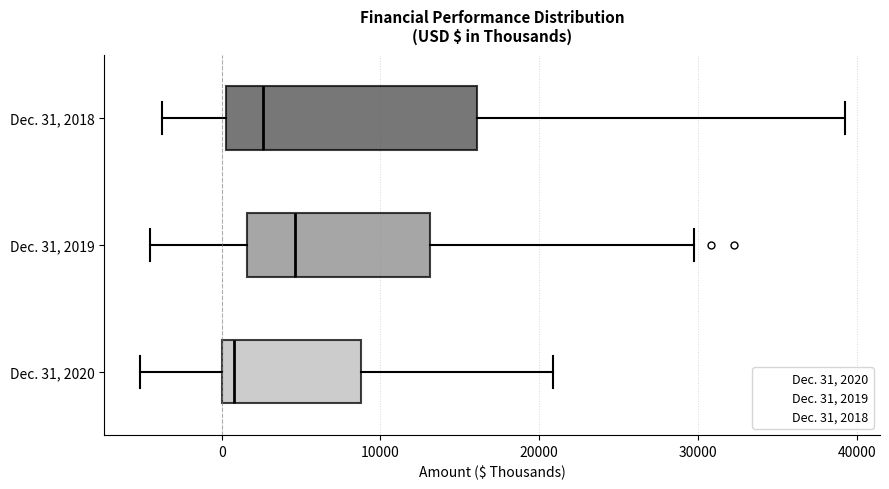

Comparing the boxes themselves (not the whiskers), which one is the widest?

Dec. 31, 2018